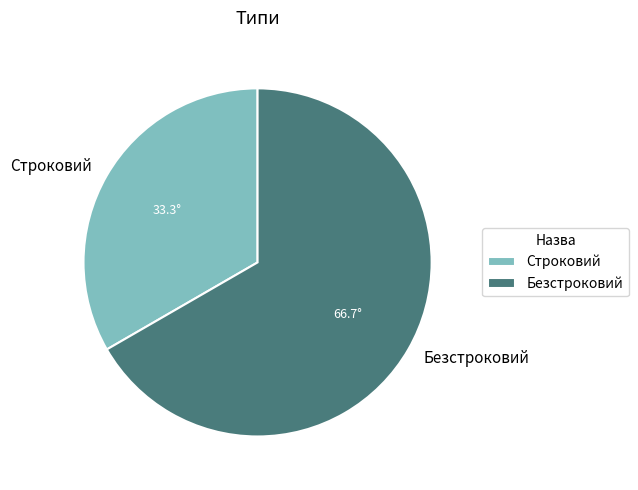

True or false: Безстроковий accounts for 67% of the total.

True